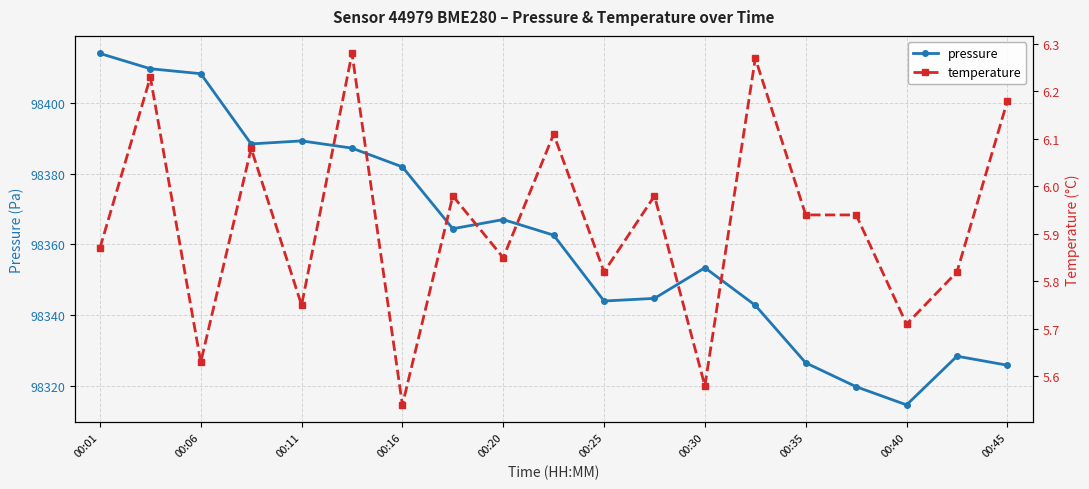

How many interior local peaks does the temperature series have?

7